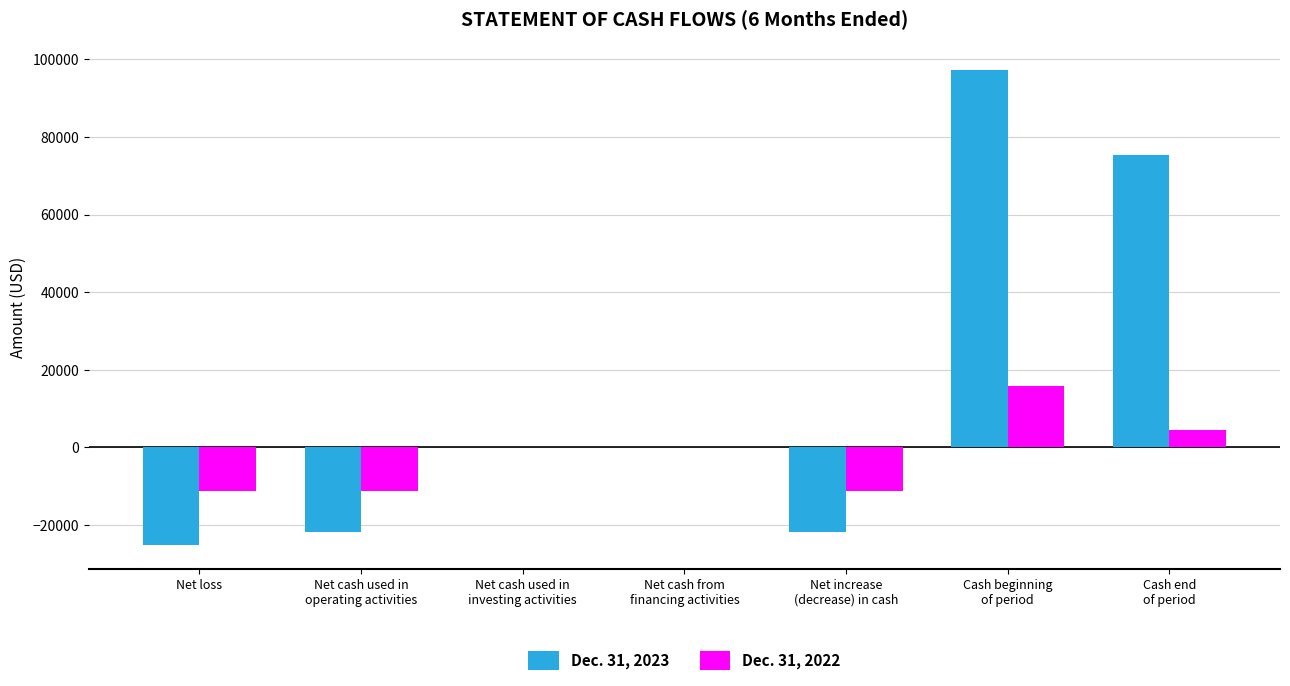

True or false: Dec. 31, 2022 has a value of 7885 at Cash beginning
of period.

False